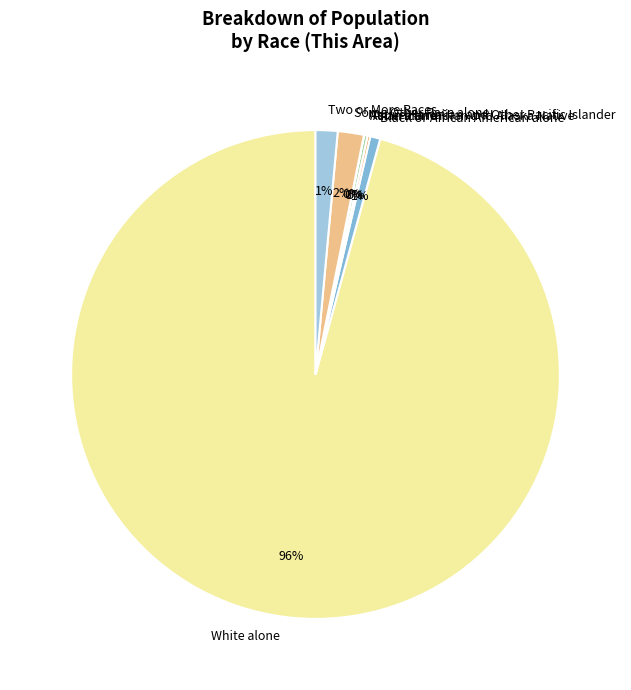

True or false: Some Other Race alone accounts for 9% of the total.

False